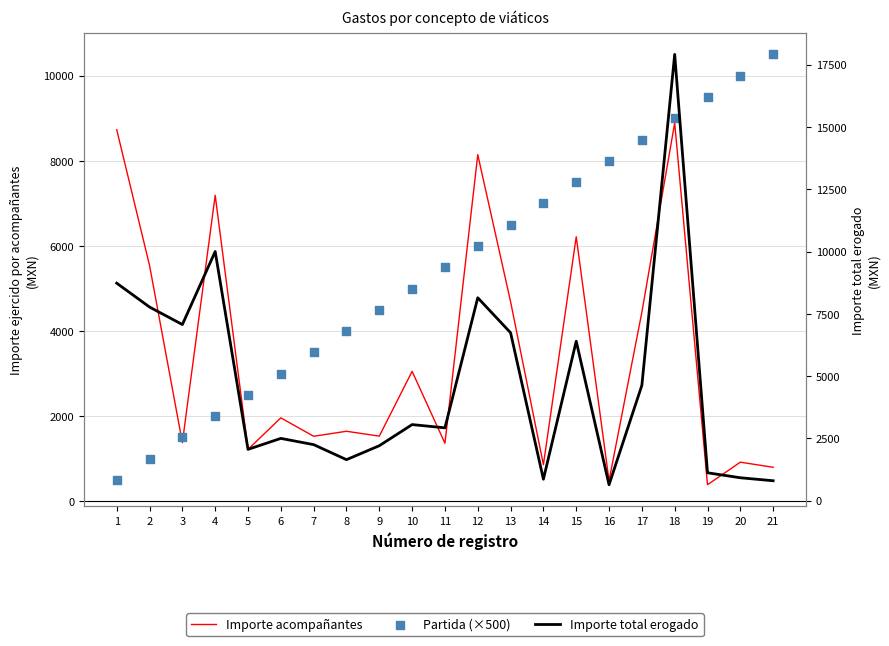

Which series contains the highest Y value?

Importe total erogado